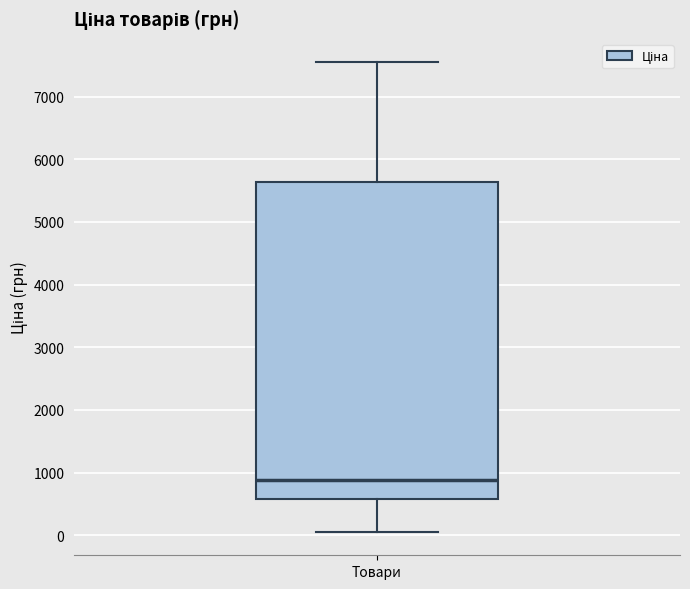

Where does the median line of the box for Товари sit on the y-axis? The values are not printed on the chart, so give them approximately, as read against the axis.

900